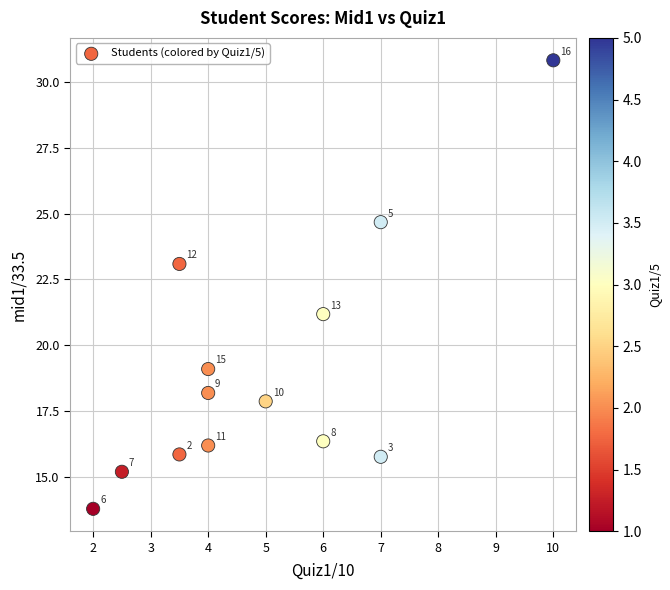

What is the range of Y values (max minus min)?

17.1